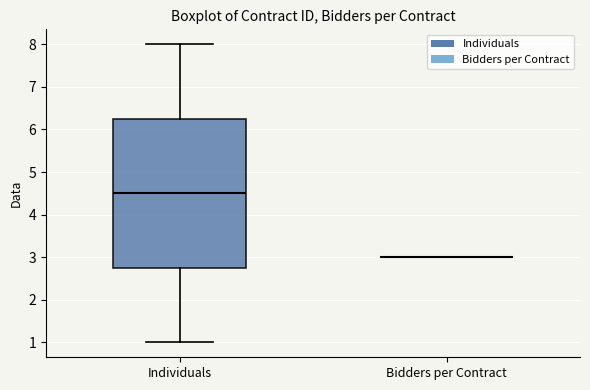

Comparing the boxes themselves (not the whiskers), which one is the tallest?

Individuals